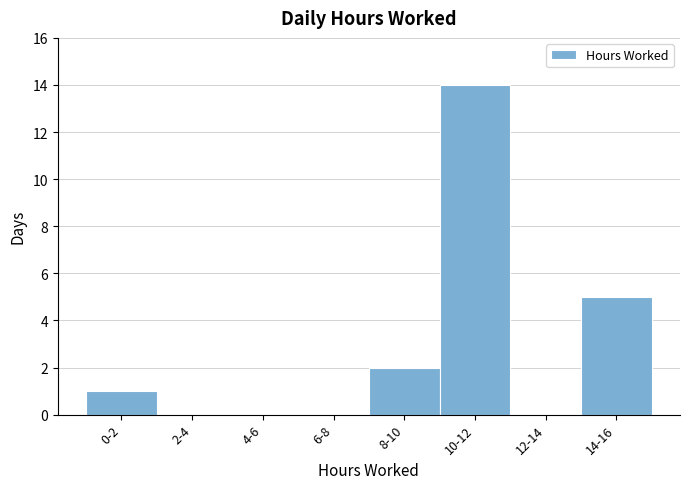

Reading left to right, extract all data points from this chart.

0-2=1	2-4=0	4-6=0	6-8=0	8-10=2	10-12=14	12-14=0	14-16=5